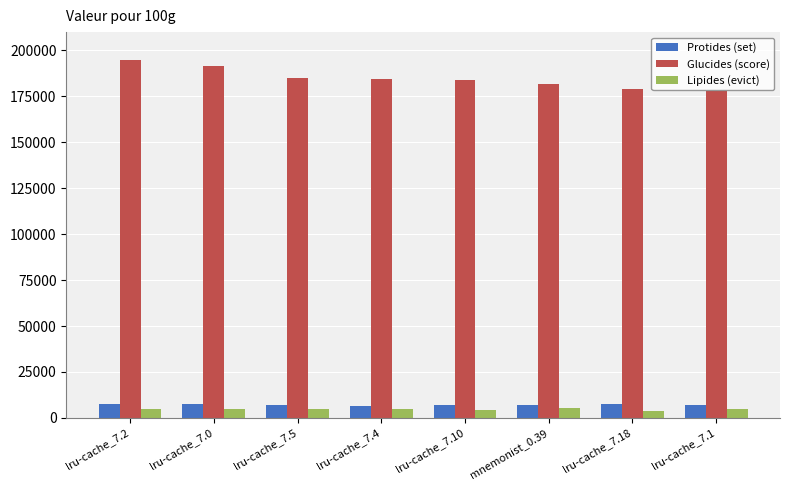

What is the highest value of the Glucides (score) series?

194558